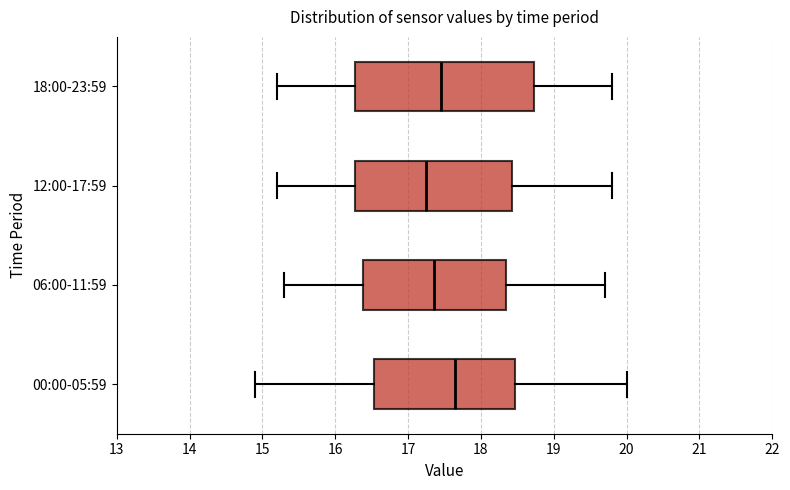

Which box is the widest, from its left edge to its right edge?

18:00-23:59